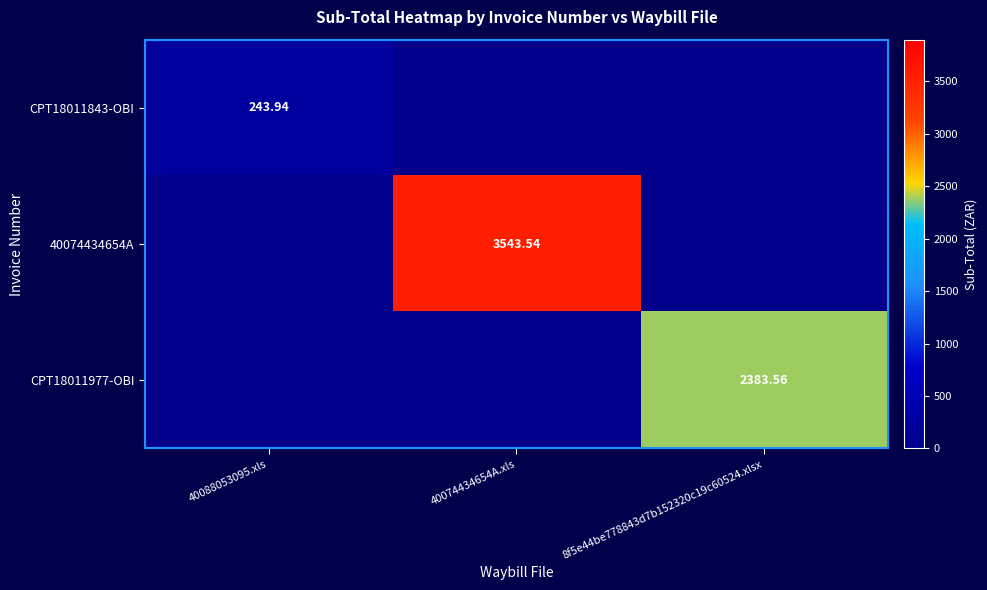

What is the total value across all series at 40088053095.xls?

243.9